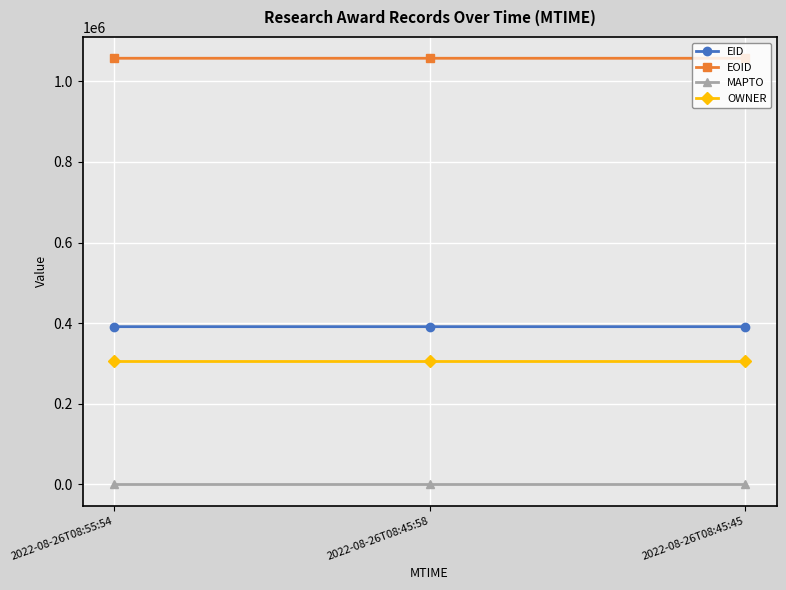

The value of MAPTO at 2022-08-26T08:55:54 is 0. True or false?

True